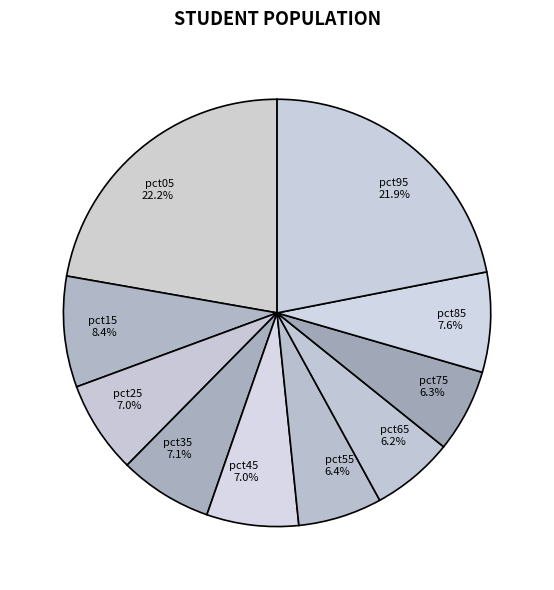

True or false: pct65 accounts for 6% of the total.

True